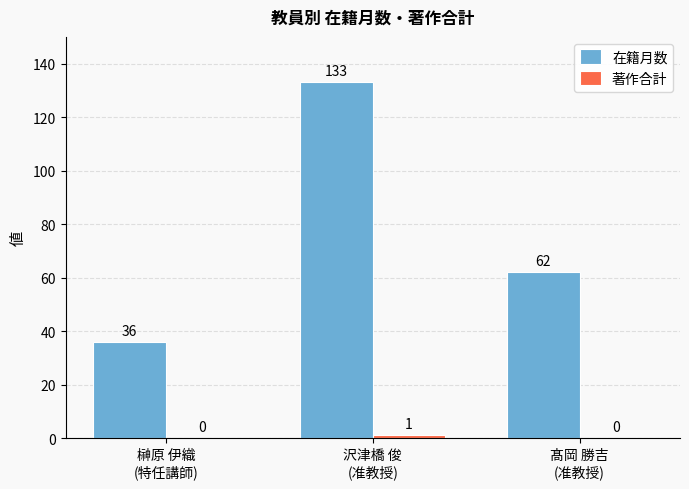

What is the maximum value shown in the chart?

133